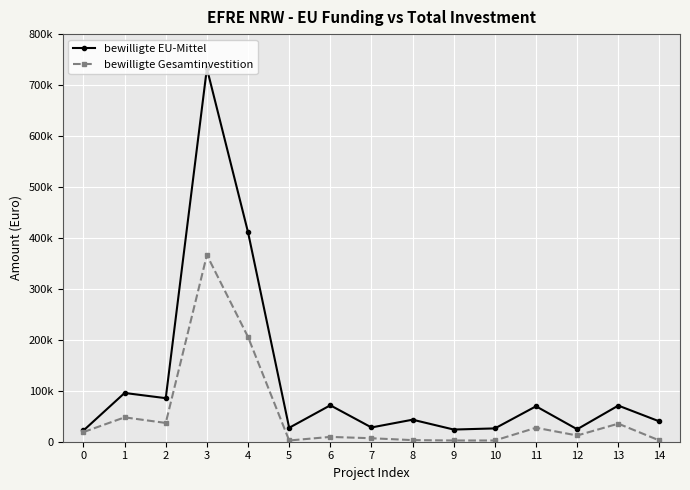

At how many categories does at least one series exceed 131077?

2